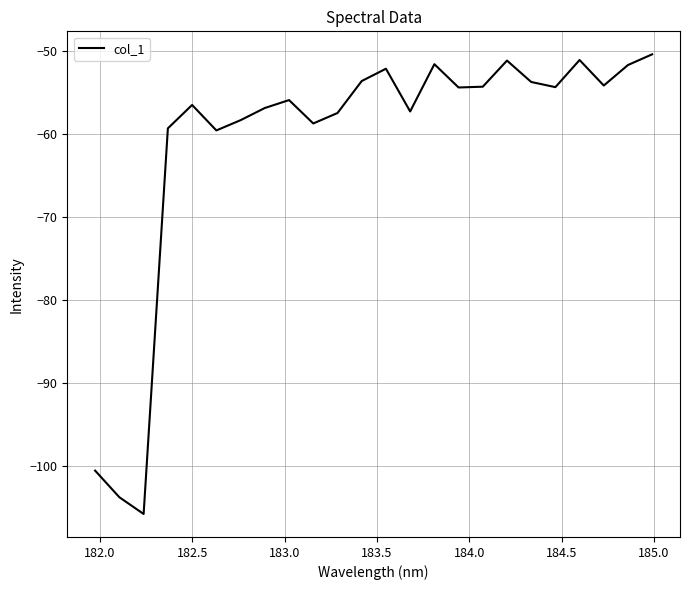

What is the greatest value displayed?

-50.3